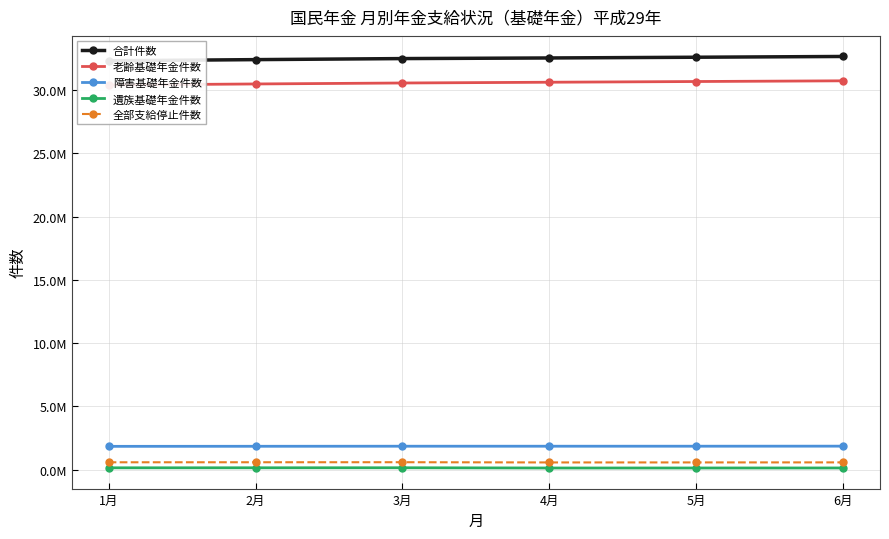

Reading left to right, list all the values displayed in this chart.

合計件数: 1月=32313760	2月=32404720	3月=32487298	4月=32535980	5月=32593666	6月=32654322
老齢基礎年金件数: 1月=30396196	2月=30480704	3月=30556952	4月=30617298	5月=30673780	6月=30729027
障害基礎年金件数: 1月=1830684	2月=1835770	3月=1840995	4月=1841098	5月=1841654	6月=1845893
遺族基礎年金件数: 1月=133459	2月=135544	3月=137241	4月=118437	5月=119496	6月=121406
全部支給停止件数: 1月=570998	2月=573723	3月=576368	4月=558721	5月=560617	6月=563440